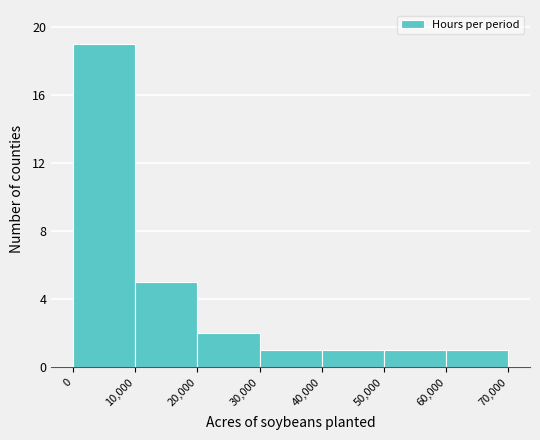

Reading left to right, list every bar in this chart as the range it spans on the x-axis followed by its height. The values are not printed on the chart, so give them approximately, as read against the axis.

0 to 10,000: 19
10,000 to 20,000: 5
20,000 to 30,000: 2
30,000 to 40,000: 1
40,000 to 50,000: 1
50,000 to 60,000: 1
60,000 to 70,000: 1